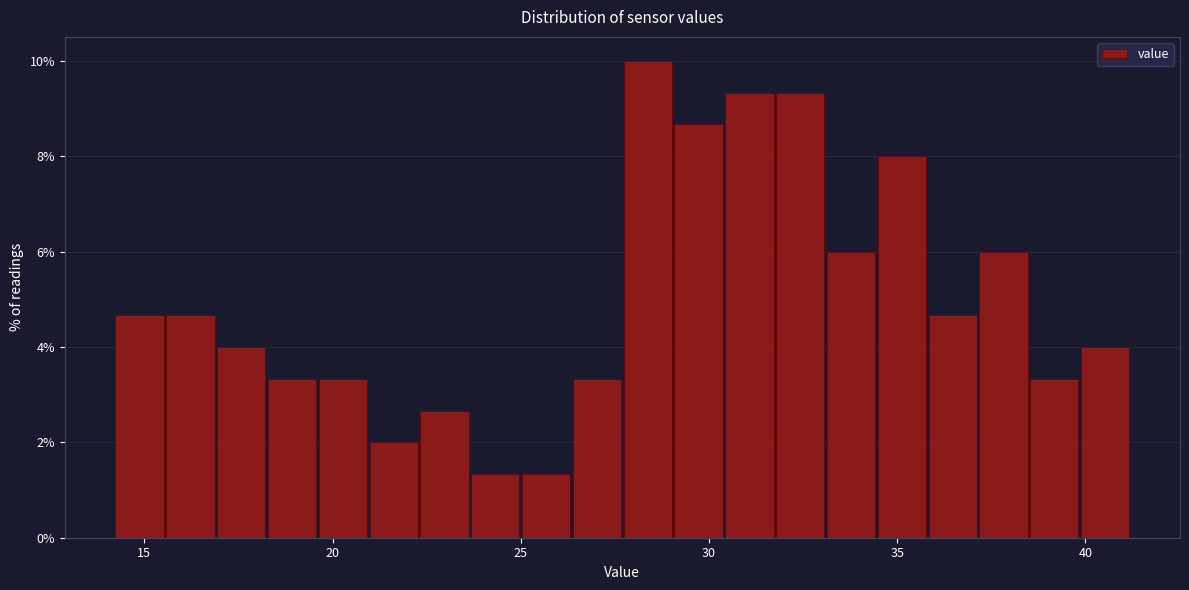

Read against the x-axis, roughly where is the centre of the tallest bar?

28.5